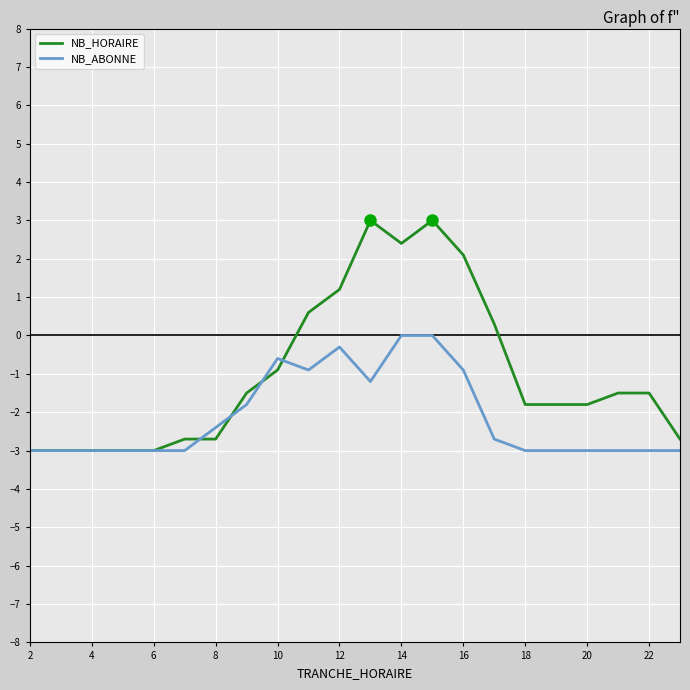

Reading left to right, extract all data points from this chart.

NB_HORAIRE: -3.0	-3.0	-3.0	-3.0	-3.0	-2.7	-2.7	-1.5	-0.9	0.6	1.2	3.0	2.4	3.0	2.1	0.3	-1.8	-1.8	-1.8	-1.5	-1.5	-2.7
NB_ABONNE: -3.0	-3.0	-3.0	-3.0	-3.0	-3.0	-2.4	-1.8	-0.6	-0.9	-0.3	-1.2	0.0	0.0	-0.9	-2.7	-3.0	-3.0	-3.0	-3.0	-3.0	-3.0